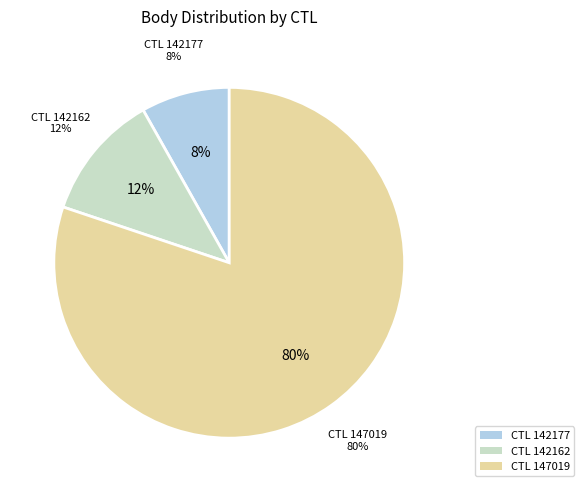

Between 142177 and 147019, which is larger?

147019